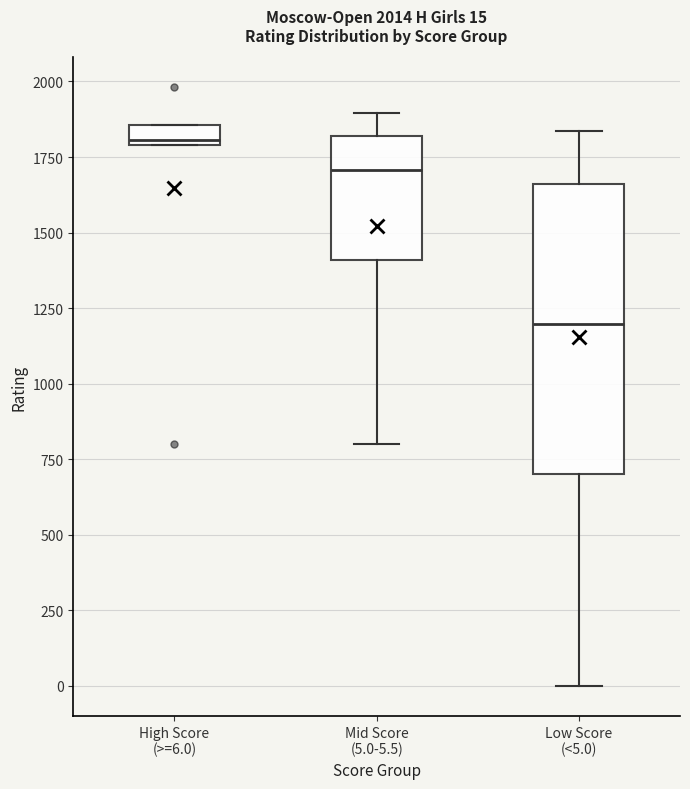

Comparing the boxes themselves (not the whiskers), which one is the tallest?

Low Score (<5.0)